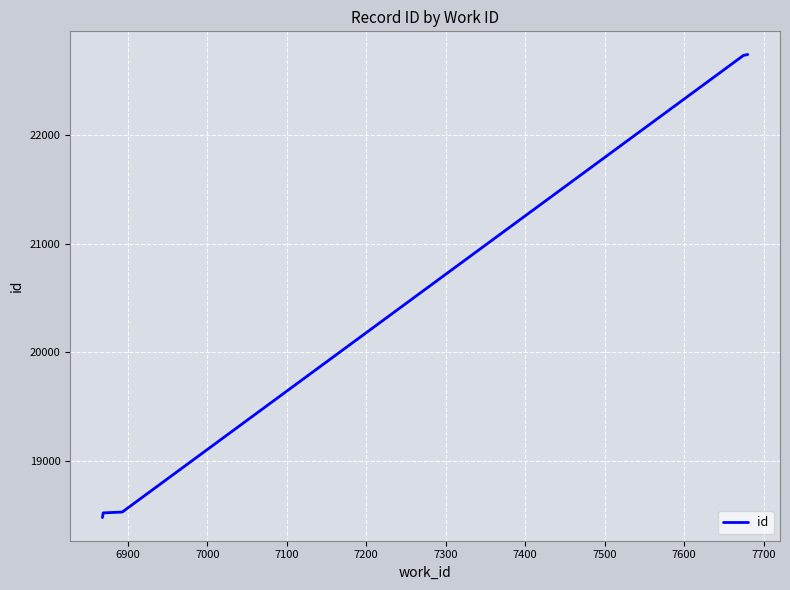

What is the difference between the maximum and minimum values?

4264